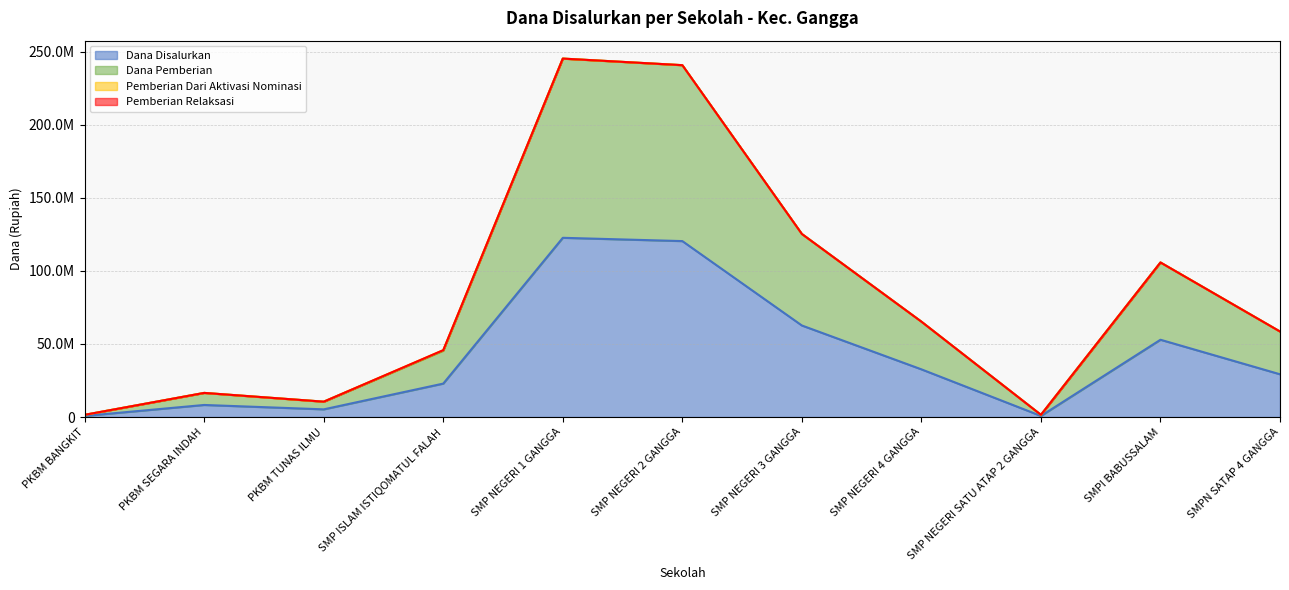

What is the maximum value for Dana Disalurkan?

122625000